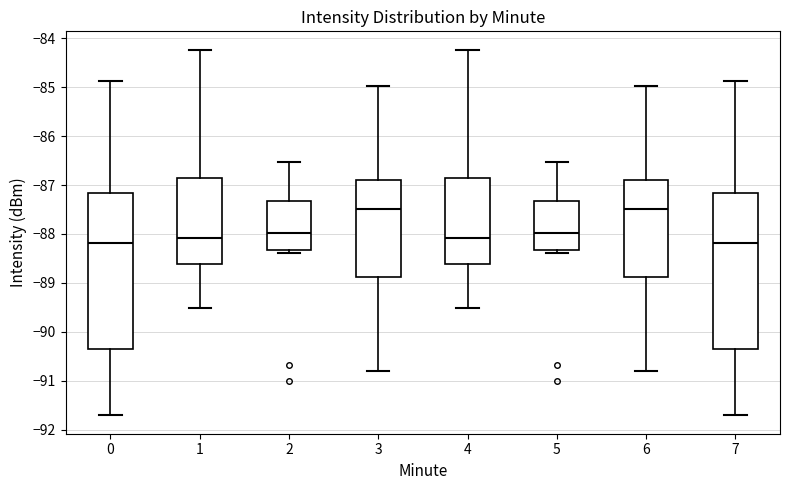

Where does the upper whisker of the box at x = 4 end on the y-axis? The values are not printed on the chart, so give them approximately, as read against the axis.

-84.2